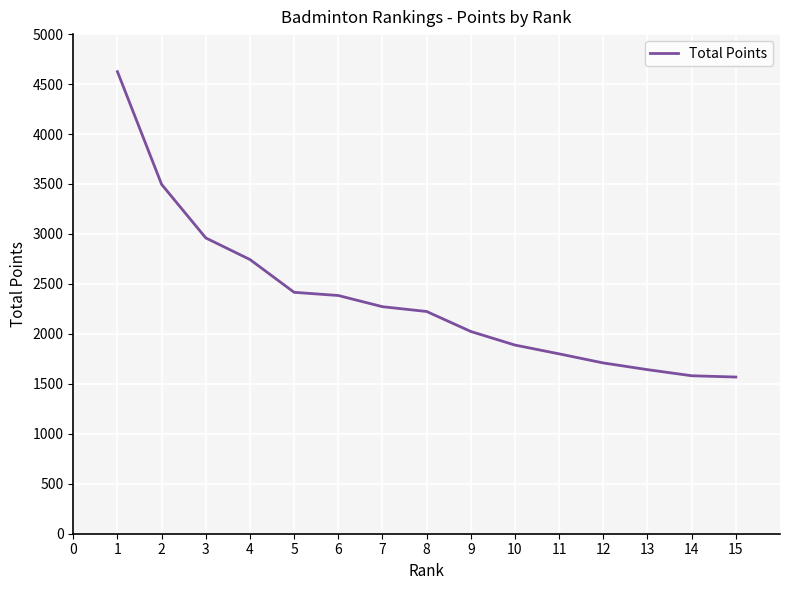

Is it true that the value at 6 is 3745?

False